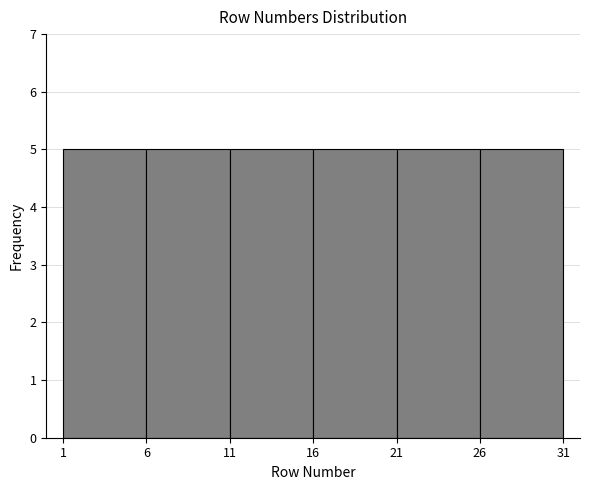

Reading left to right, list every bar in this chart as the range it spans on the x-axis followed by its height. The values are not printed on the chart, so give them approximately, as read against the axis.

1 to 6: 5
6 to 11: 5
11 to 16: 5
16 to 21: 5
21 to 26: 5
26 to 31: 5